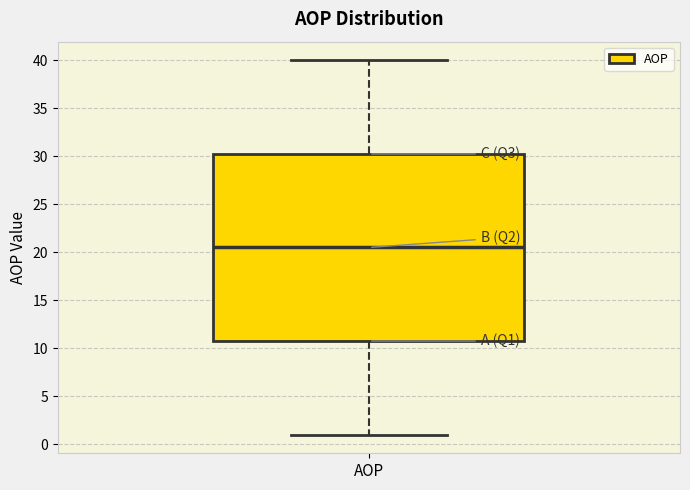

Transcribe this box plot: give where the median line is, the range the box spans, and where the two whiskers end, as read against the y-axis. The values are not printed on the chart, so give them approximately, as read against the axis.

median 20.5, box 11.0 to 30.5, whiskers 1.0 to 40.0